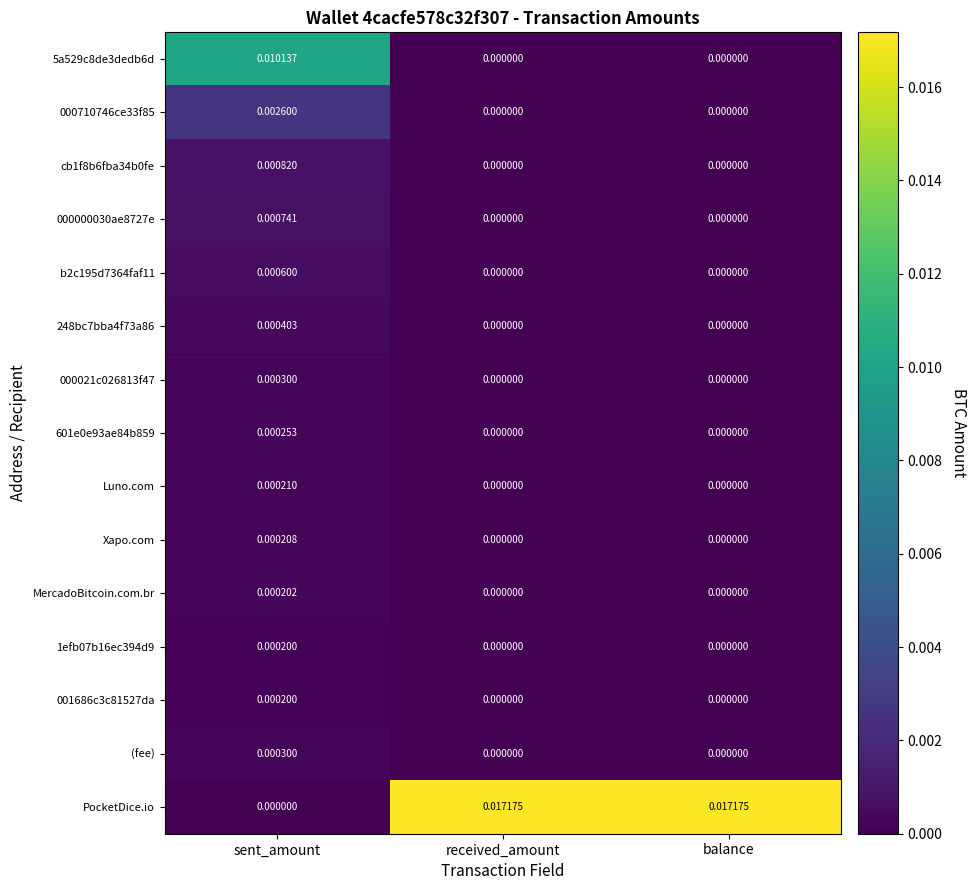

Which series has the largest total across all categories?

PocketDice.io